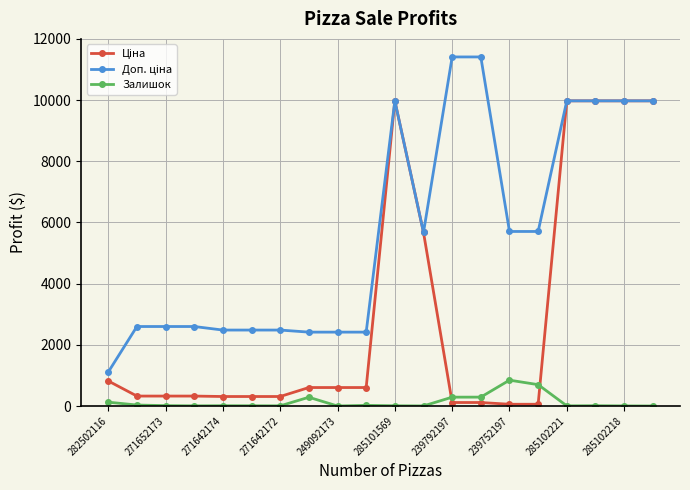

At how many categories does at least one series exceed 8930?

7